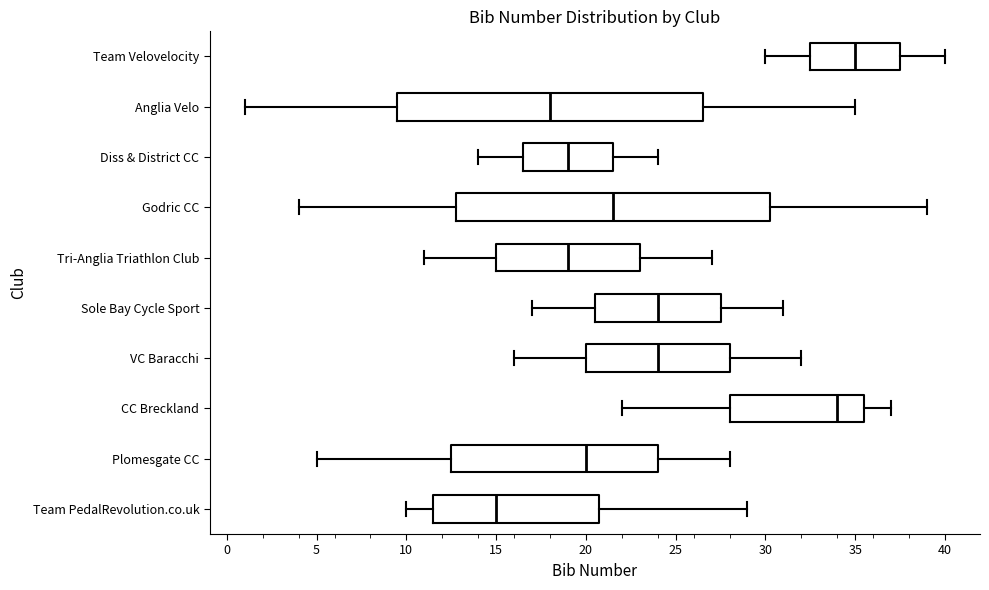

Reading bottom to top, read every box against the x-axis: the position of its median line, the range the box covers, and the ends of its whiskers. The values are not printed on the chart, so give them approximately, as read against the axis.

Team PedalRevolution.co.uk: median 15.0, box 11.5 to 21.0, whiskers 10.0 to 29.0
Plomesgate CC: median 20.0, box 12.5 to 24.0, whiskers 5.0 to 28.0
CC Breckland: median 34.0, box 28.0 to 35.5, whiskers 22.0 to 37.0
VC Baracchi: median 24.0, box 20.0 to 28.0, whiskers 16.0 to 32.0
Sole Bay Cycle Sport: median 24.0, box 20.5 to 27.5, whiskers 17.0 to 31.0
Tri-Anglia Triathlon Club: median 19.0, box 15.0 to 23.0, whiskers 11.0 to 27.0
Godric CC: median 21.5, box 13.0 to 30.5, whiskers 4.0 to 39.0
Diss & District CC: median 19.0, box 16.5 to 21.5, whiskers 14.0 to 24.0
Anglia Velo: median 18.0, box 9.5 to 26.5, whiskers 1.0 to 35.0
Team Velovelocity: median 35.0, box 32.5 to 37.5, whiskers 30.0 to 40.0